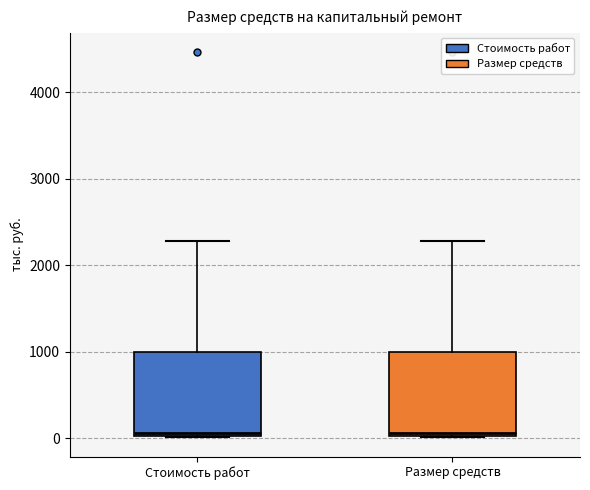

Where is the upper edge of the box for Размер средств on the y-axis? The values are not printed on the chart, so give them approximately, as read against the axis.

1000